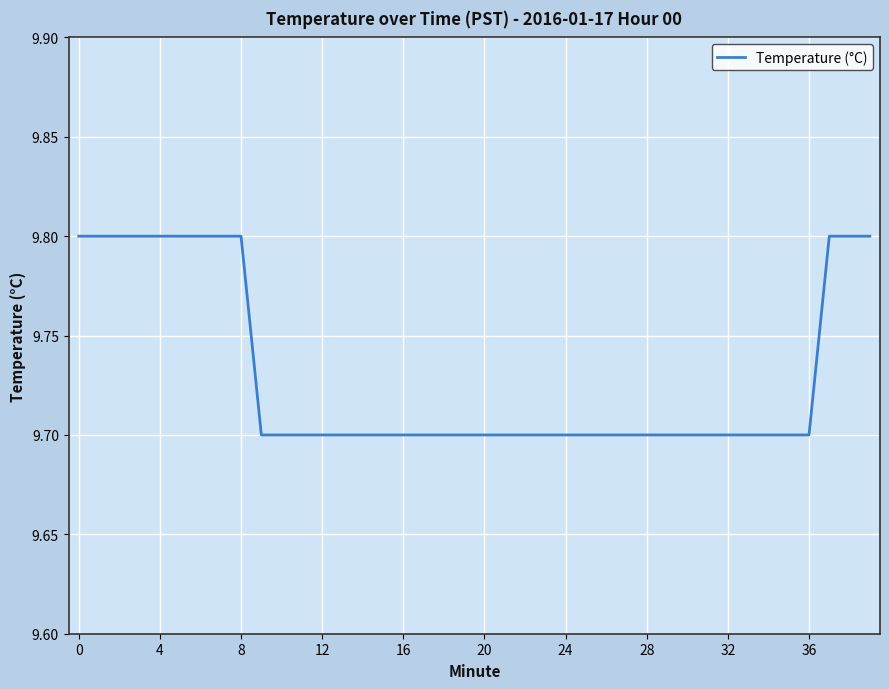

What is the greatest value displayed?

9.8